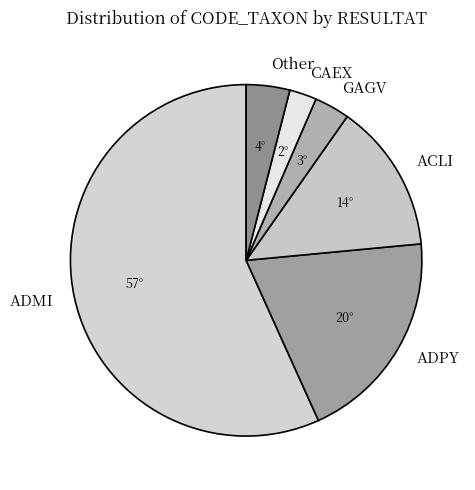

The Other slice represents 4% of the pie. True or false?

True